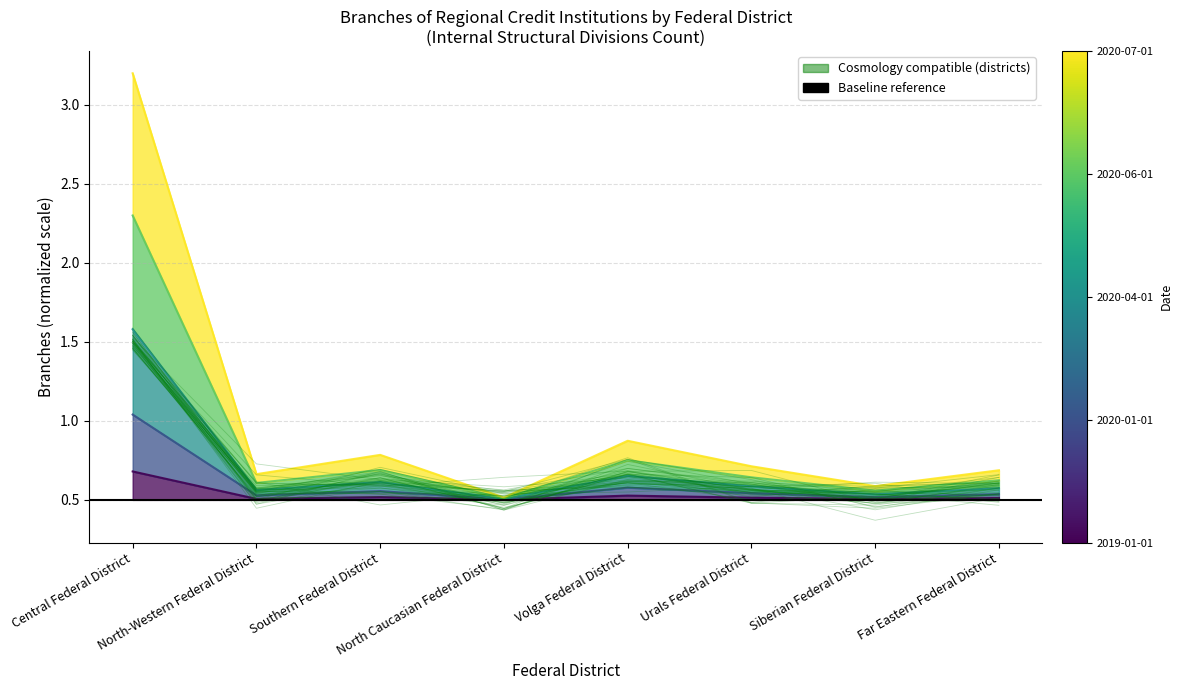

True or false: 2019-01-01 and 2020-01-01 intersect in this chart.

False